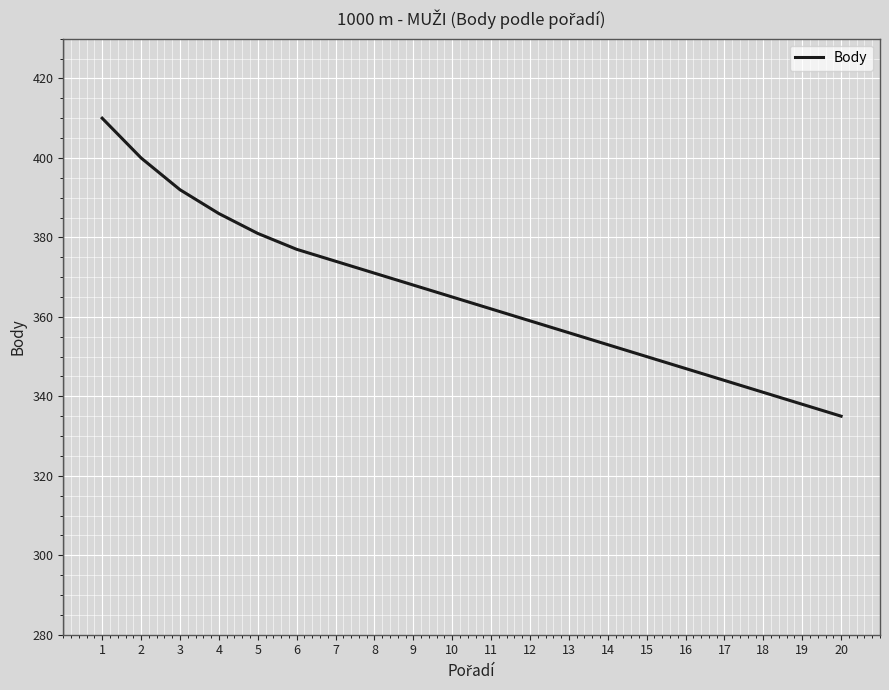

What is the change in value from 13 to 17?

-12